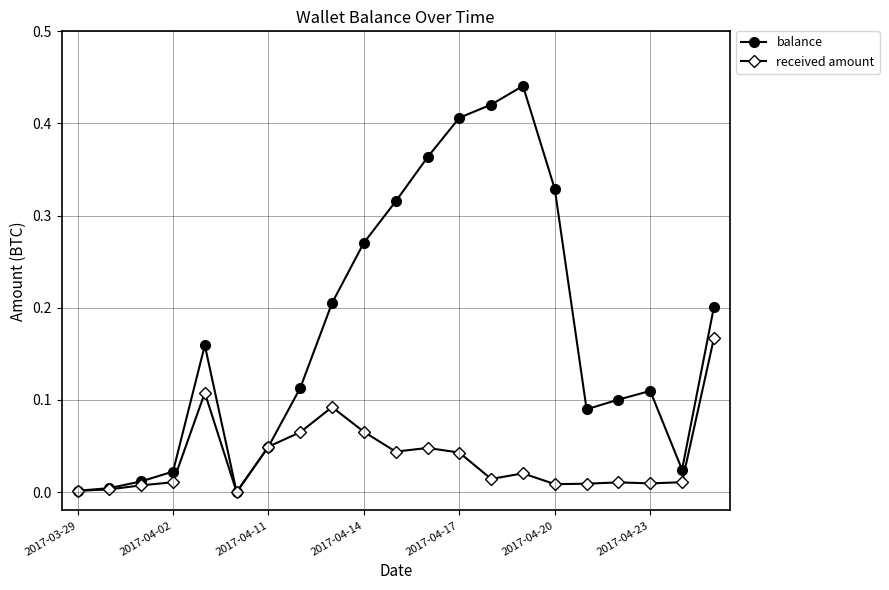

Which series has the largest total across all categories?

balance